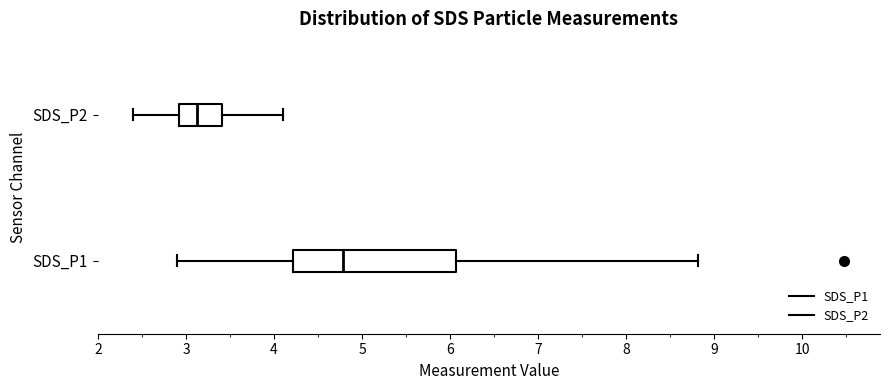

Reading bottom to top, read every box against the x-axis: the position of its median line, the range the box covers, and the ends of its whiskers. The values are not printed on the chart, so give them approximately, as read against the axis.

SDS_P1: median 4.8, box 4.2 to 6.1, whiskers 2.9 to 8.8
SDS_P2: median 3.1, box 2.9 to 3.4, whiskers 2.4 to 4.1